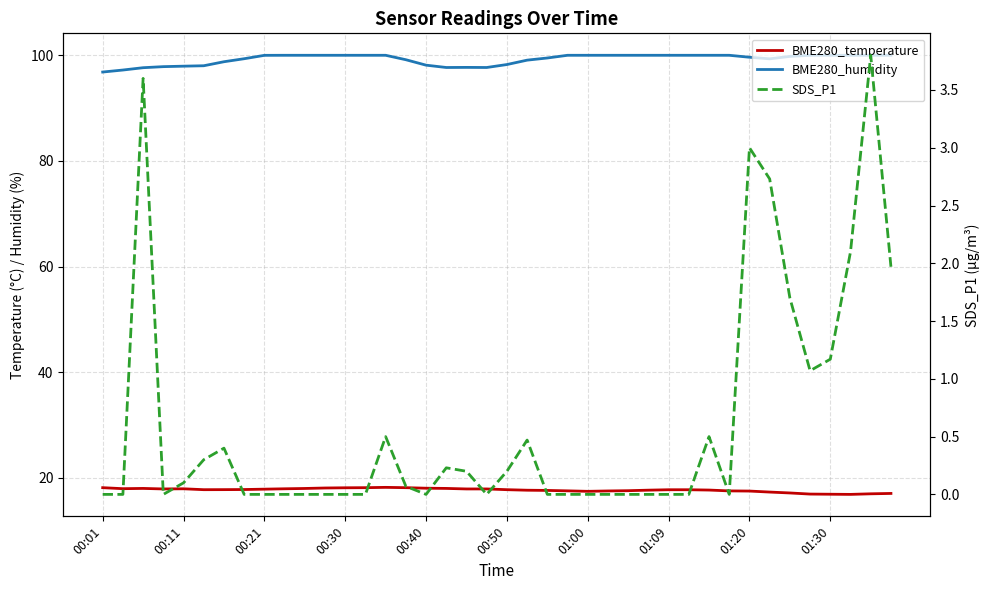

Reading right to left, what are all the values shown in this chart?

BME280_temperature: 17.1	17.0	16.9	16.9	16.9	17.2	17.3	17.5	17.6	17.7	17.8	17.8	17.7	17.6	17.5	17.5	17.6	17.6	17.7	17.8	17.9	17.9	18.0	18.1	18.2	18.2	18.2	18.1	18.1	18.0	17.9	17.9	17.8	17.8	17.8	17.9	17.9	18.0	18.0	18.2
BME280_humidity: 100.0	100.0	100.0	100.0	100.0	99.8	99.3	99.6	100.0	100.0	100.0	100.0	100.0	100.0	100.0	100.0	100.0	99.5	99.1	98.2	97.7	97.7	97.7	98.1	99.2	100.0	100.0	100.0	100.0	100.0	100.0	100.0	99.3	98.8	98.0	97.9	97.8	97.7	97.2	96.8
SDS_P1: 2.0	3.8	2.1	1.2	1.1	1.7	2.7	3.0	0.0	0.5	0.0	0.0	0.0	0.0	0.0	0.0	0.0	0.0	0.5	0.2	0.0	0.2	0.2	0.0	0.1	0.5	0.0	0.0	0.0	0.0	0.0	0.0	0.0	0.4	0.3	0.1	0.0	3.6	0.0	0.0